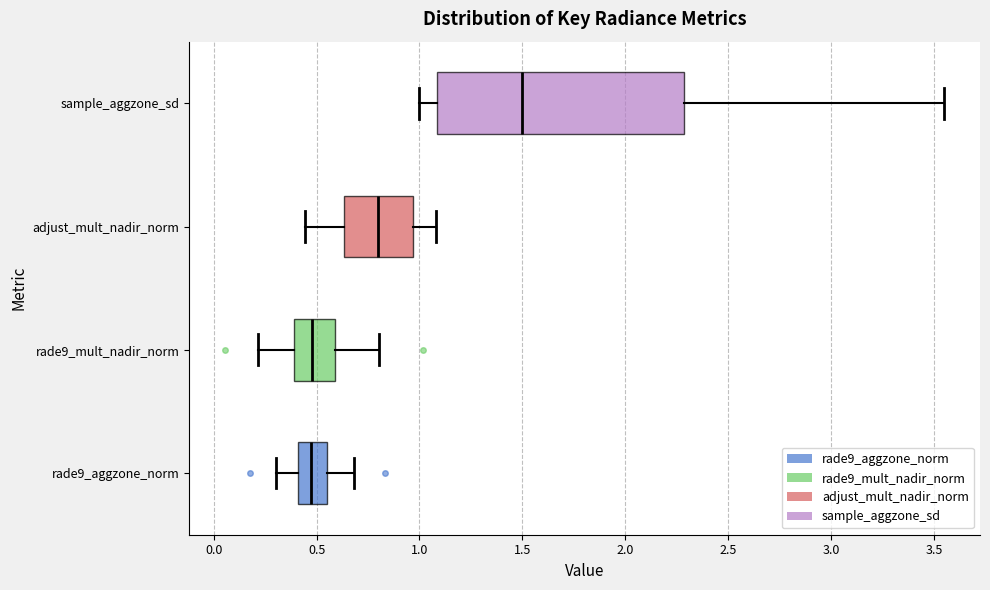

Where does the left whisker of the box for rade9_aggzone_norm end on the x-axis? The values are not printed on the chart, so give them approximately, as read against the axis.

0.30